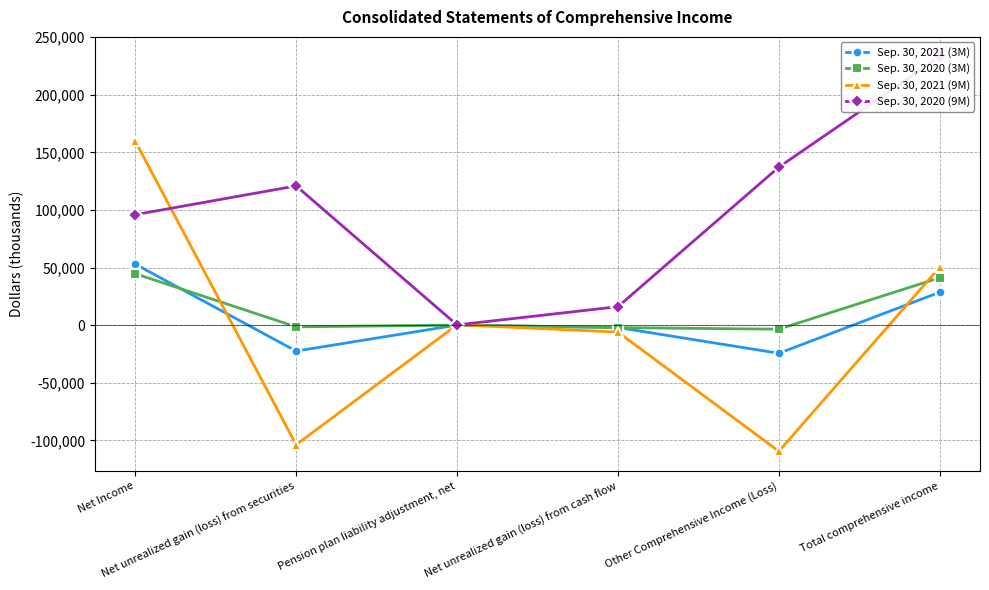

At which label is Sep. 30, 2020 (9M) closest to 116708?

Net unrealized gain (loss) from securities